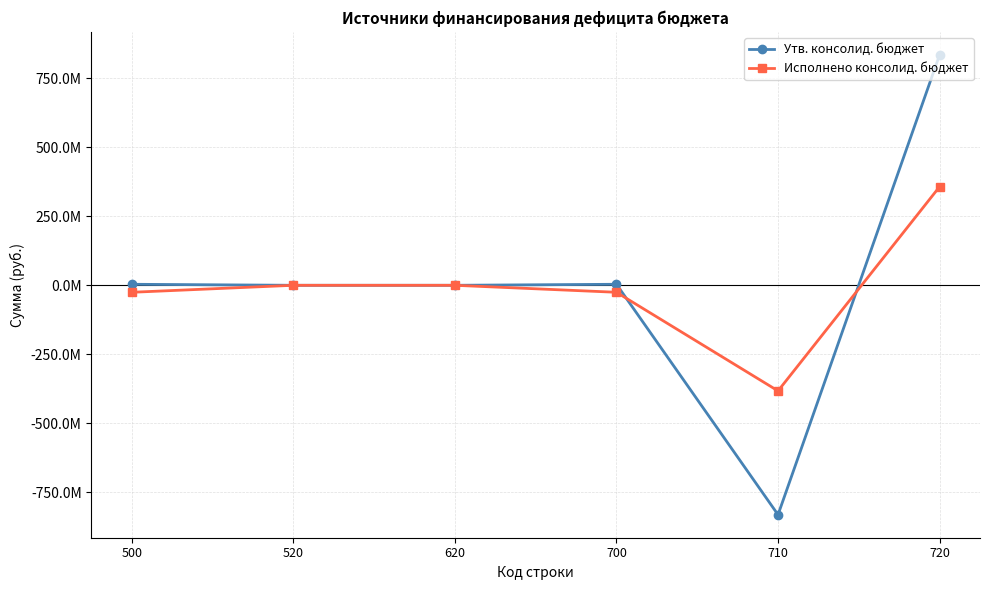

List the labels in order of Исполнено консолид. бюджет value, smallest first.

710, 500, 700, 520, 620, 720